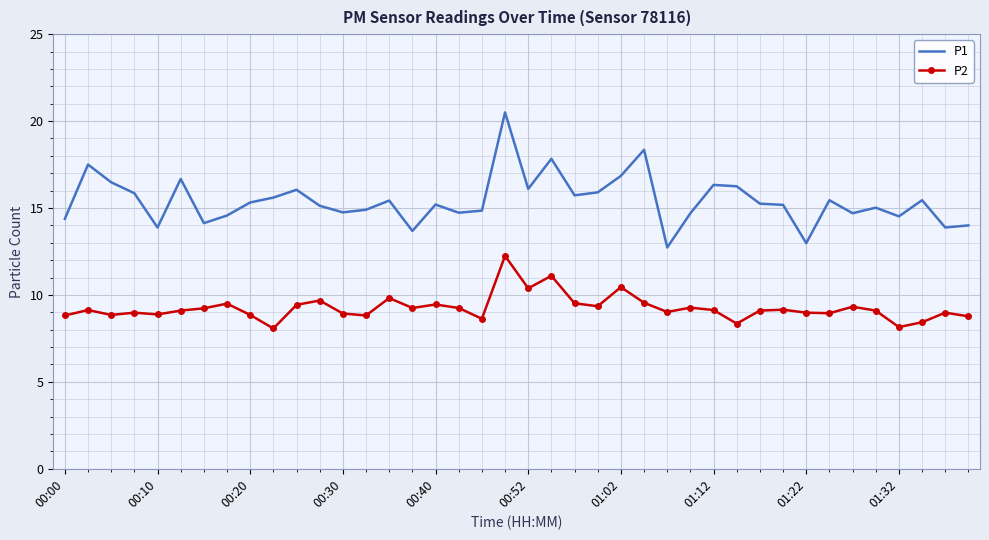

Which series has the largest range (max minus min)?

P1